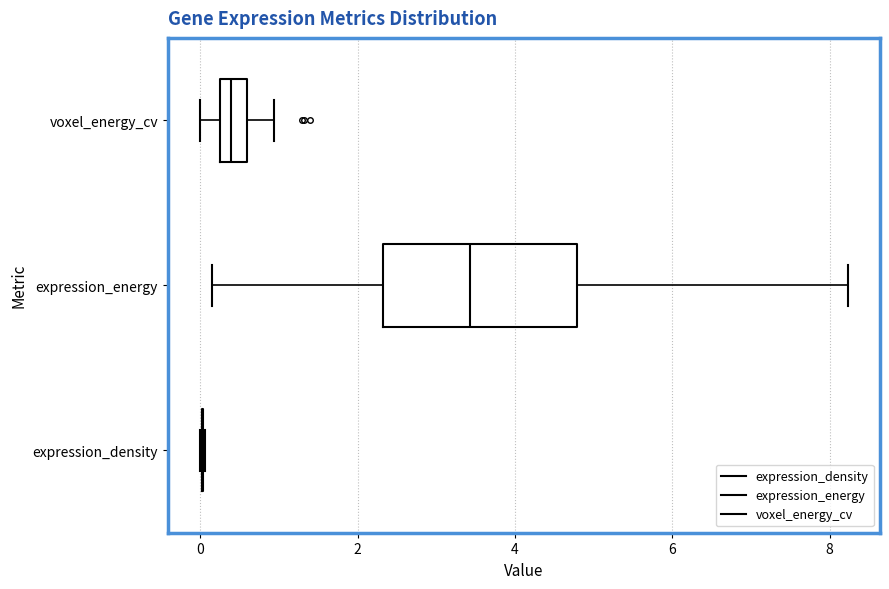

Where does the right whisker of the box for voxel_energy_cv end on the x-axis? The values are not printed on the chart, so give them approximately, as read against the axis.

1.0